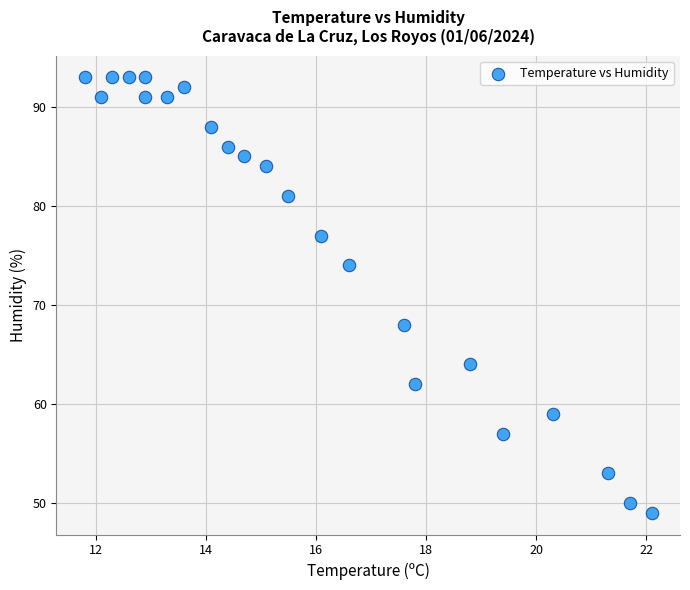

What is the range of Y values (max minus min)?

44